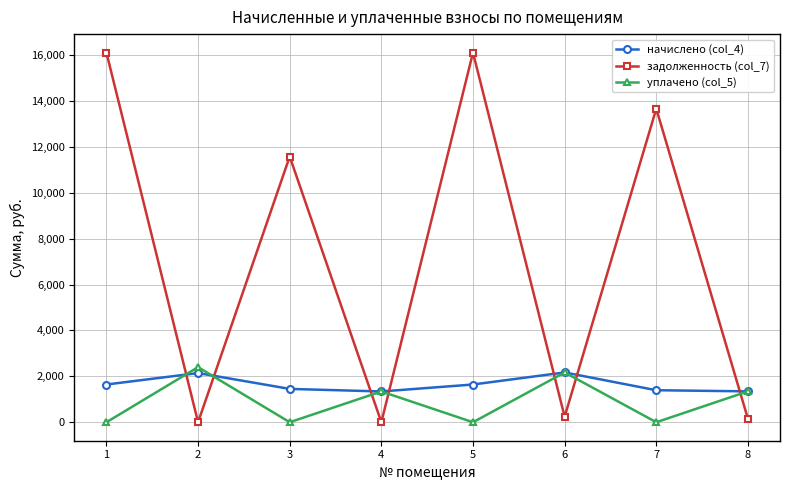

Rank the series at 2 from lowest to highest value.

задолженность (col_7), начислено (col_4), уплачено (col_5)